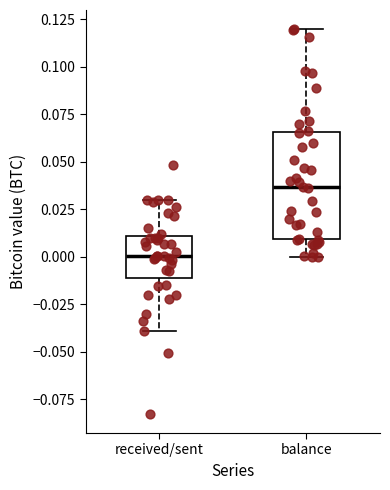

Which box has the highest median line?

balance